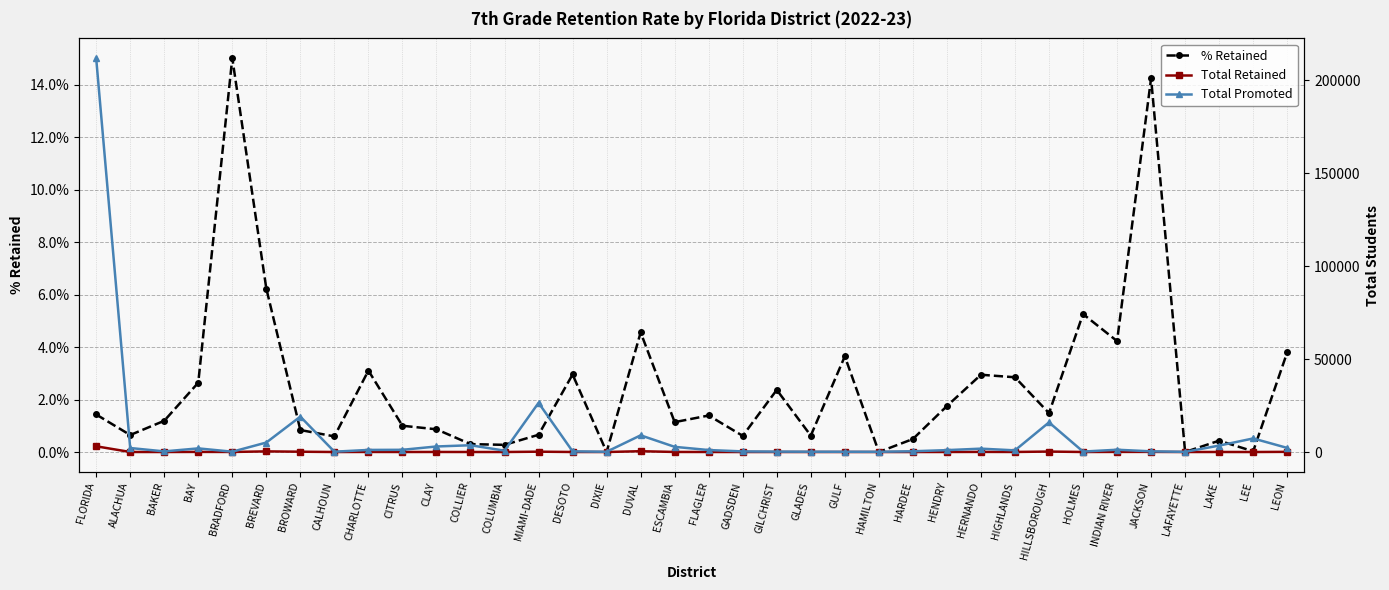

What is the maximum value shown in the chart?

211871.0